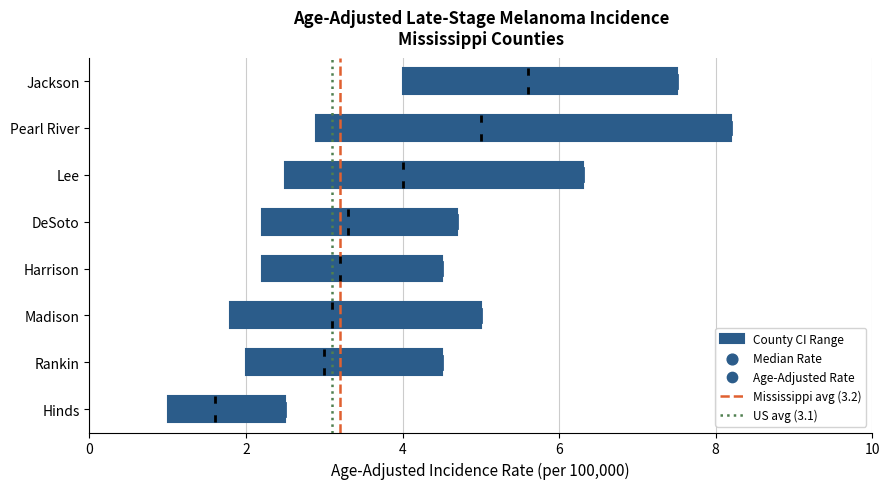

Where is the left edge of the box for Harrison on the x-axis? The values are not printed on the chart, so give them approximately, as read against the axis.

2.2